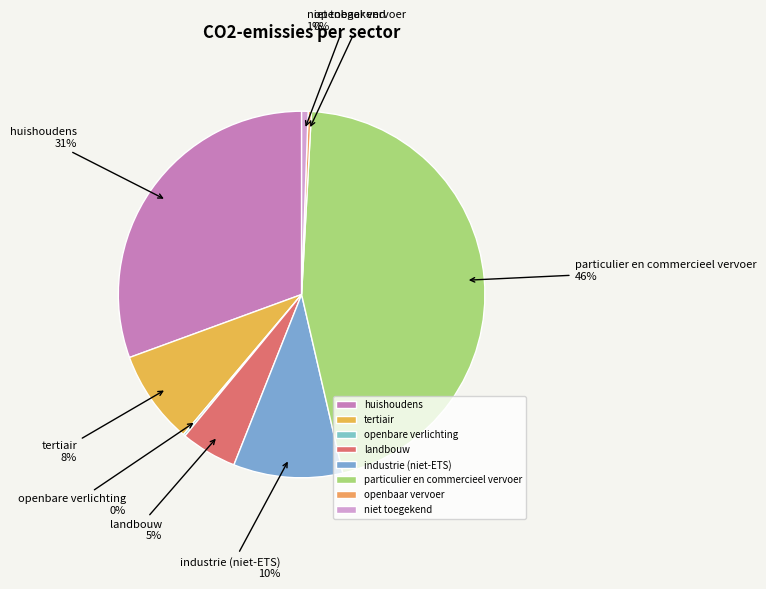

Is the sum of tertiair and niet toegekend greater than half?

No